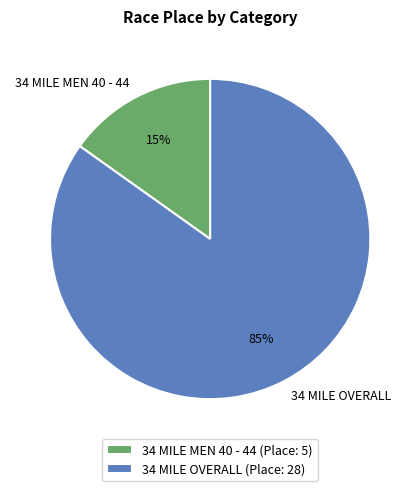

True or false: 34 MILE OVERALL accounts for 72% of the total.

False